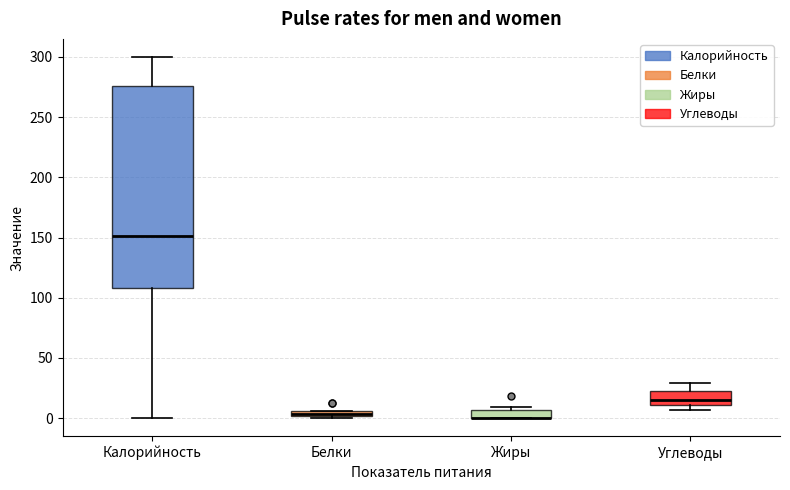

Where does the median line of the box for Углеводы sit on the y-axis? The values are not printed on the chart, so give them approximately, as read against the axis.

15